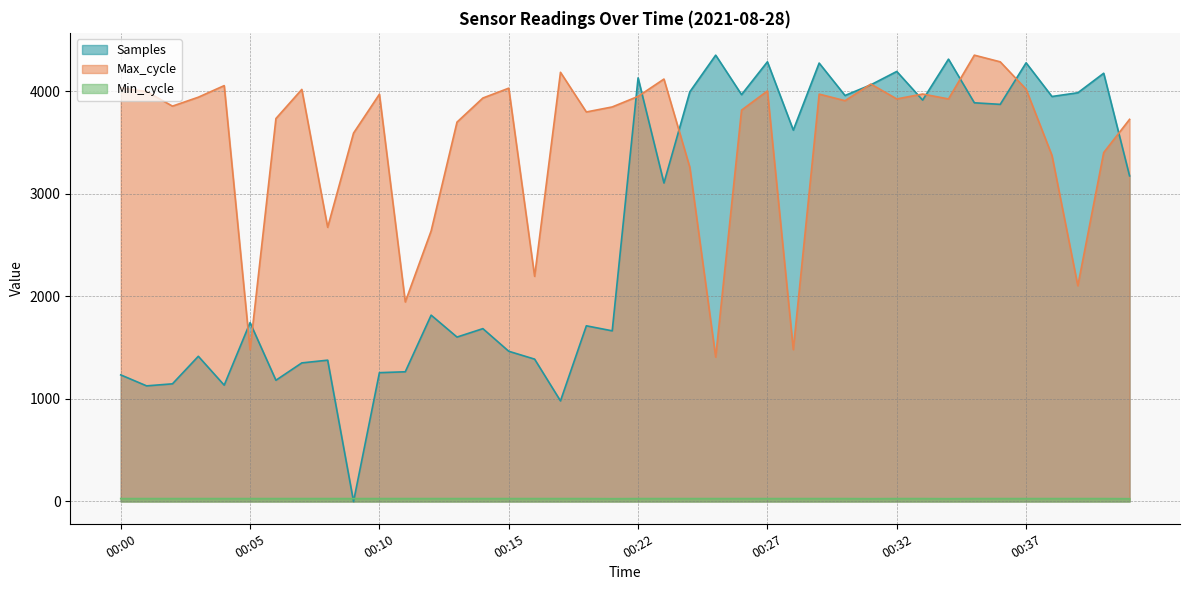

How many lines are shown in the chart?

3